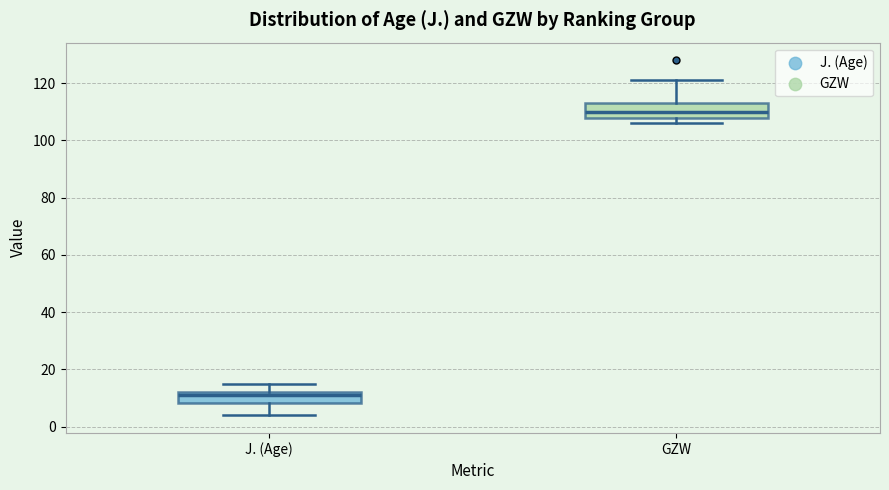

Which box has the highest median line?

GZW